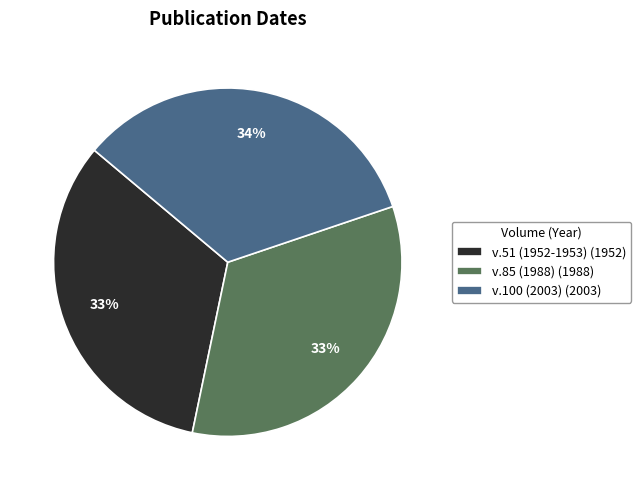

Is v.51 (1952-1953) the majority of the pie?

No